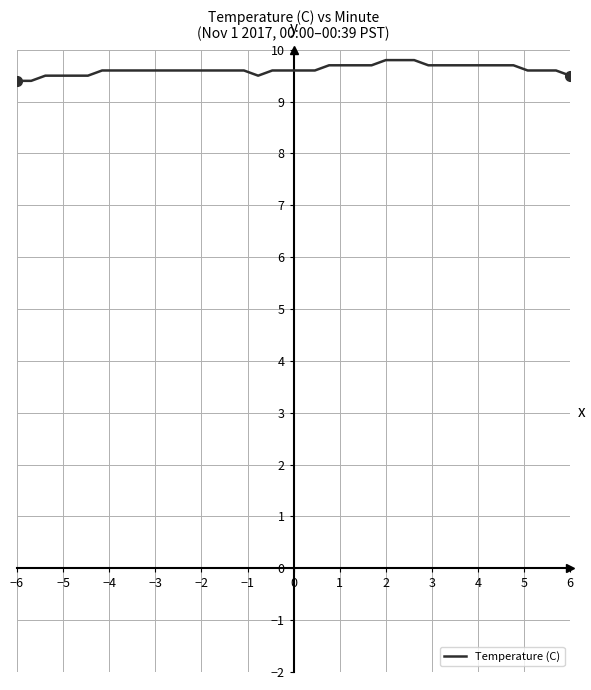

What is the smallest value displayed?

9.4